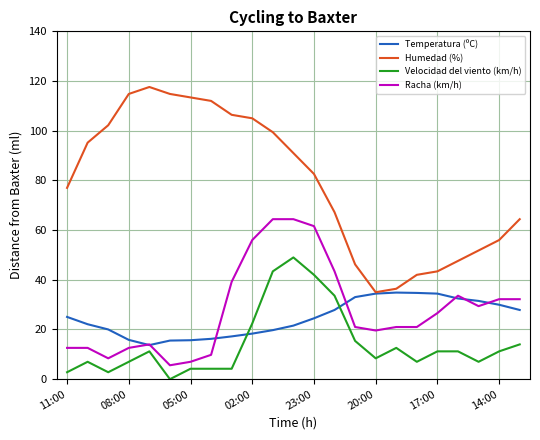

True or false: Humedad (%) and Racha (km/h) cross at least once.

False